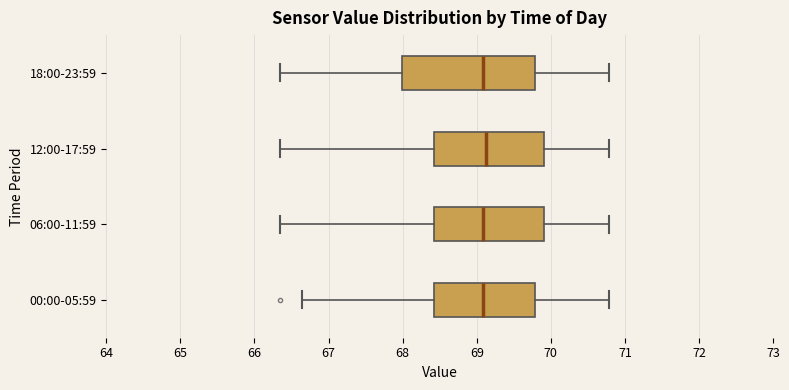

Where does the median line of the box for 06:00-11:59 sit on the x-axis? The values are not printed on the chart, so give them approximately, as read against the axis.

69.1